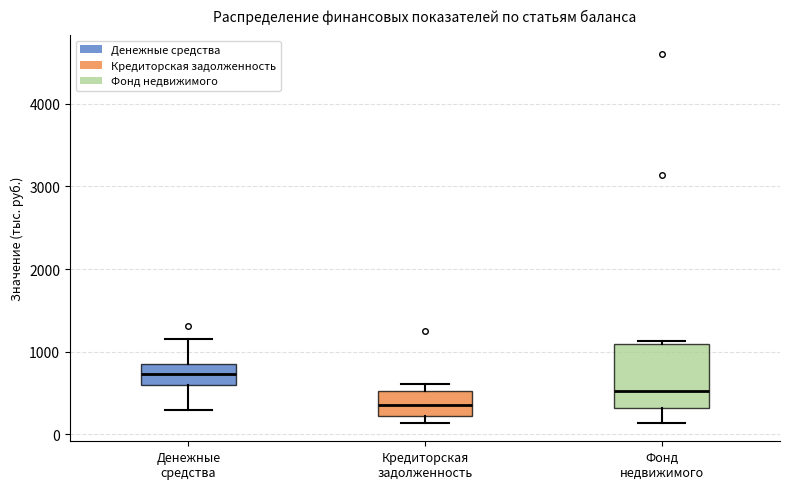

Where does the median line of the box for Денежные средства sit on the y-axis? The values are not printed on the chart, so give them approximately, as read against the axis.

700